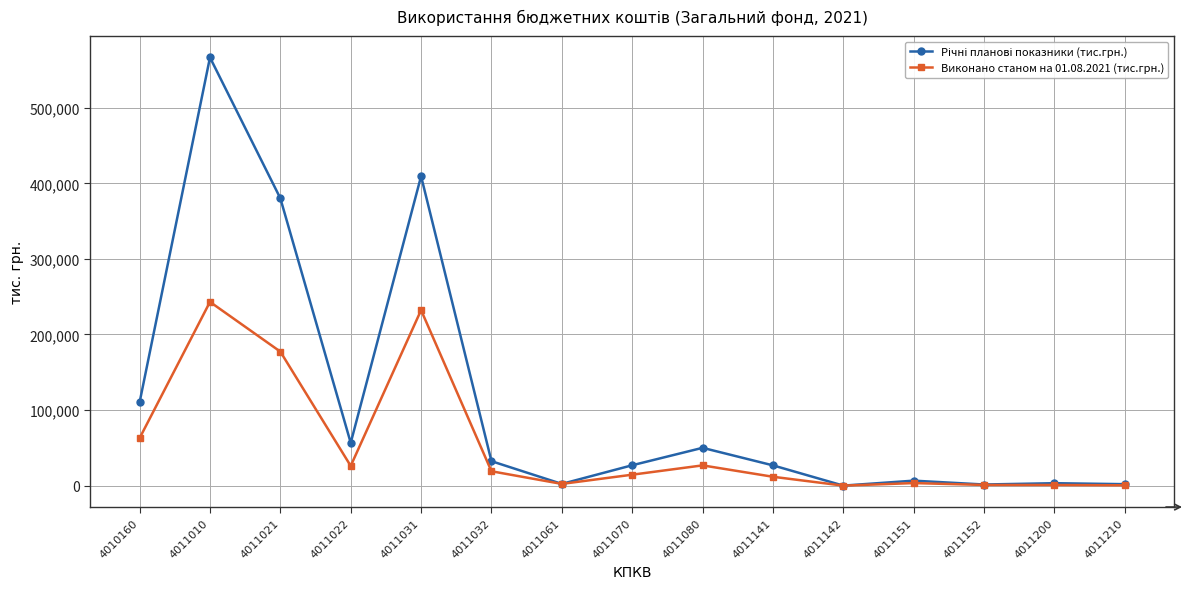

What is the value of the Виконано станом на 01.08.2021 (тис.грн.) point at the 3rd from the left?

177317.2